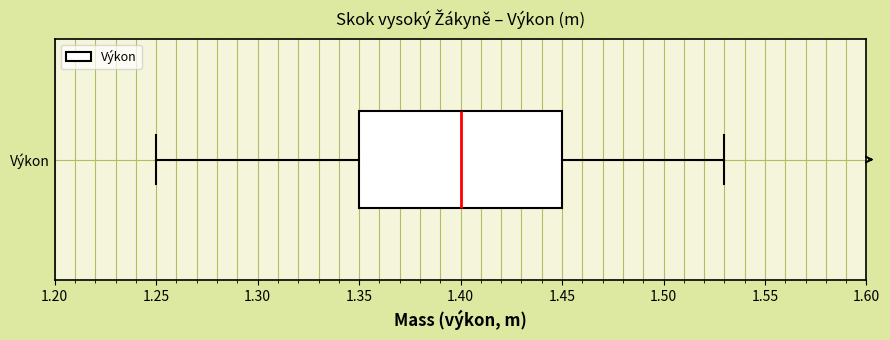

Where does the right whisker of the box for Výkon end on the x-axis? The values are not printed on the chart, so give them approximately, as read against the axis.

1.53